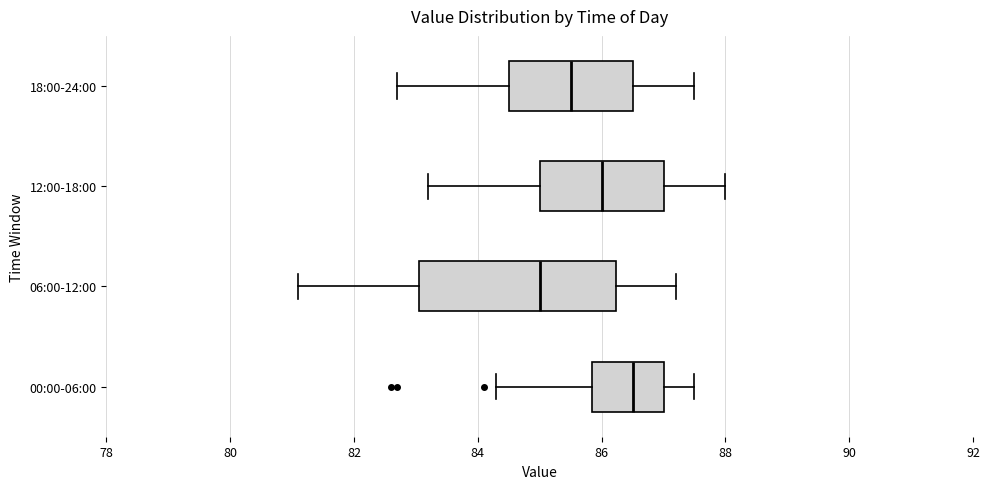

Reading bottom to top, read every box against the x-axis: the position of its median line, the range the box covers, and the ends of its whiskers. The values are not printed on the chart, so give them approximately, as read against the axis.

00:00-06:00: median 86.6, box 85.8 to 87.0, whiskers 84.4 to 87.6
06:00-12:00: median 85.0, box 83.0 to 86.2, whiskers 81.2 to 87.2
12:00-18:00: median 86.0, box 85.0 to 87.0, whiskers 83.2 to 88.0
18:00-24:00: median 85.6, box 84.6 to 86.6, whiskers 82.8 to 87.6